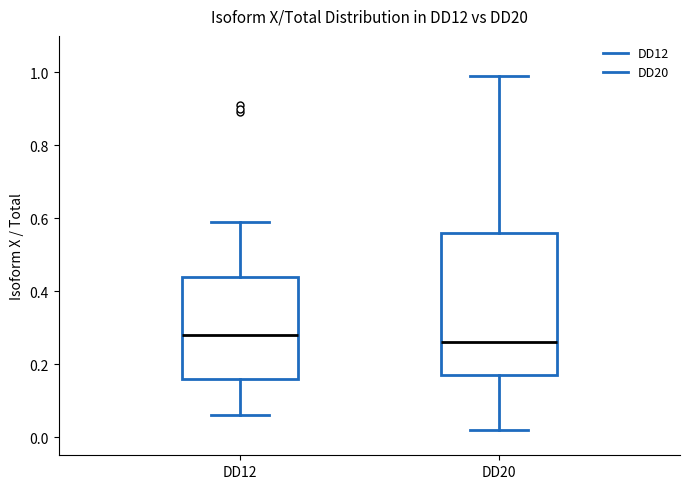

Which box has the lowest median line?

DD20